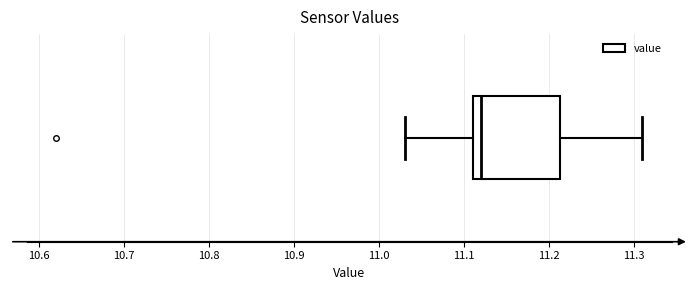

Where does the left whisker of the box end on the x-axis? The values are not printed on the chart, so give them approximately, as read against the axis.

11.03